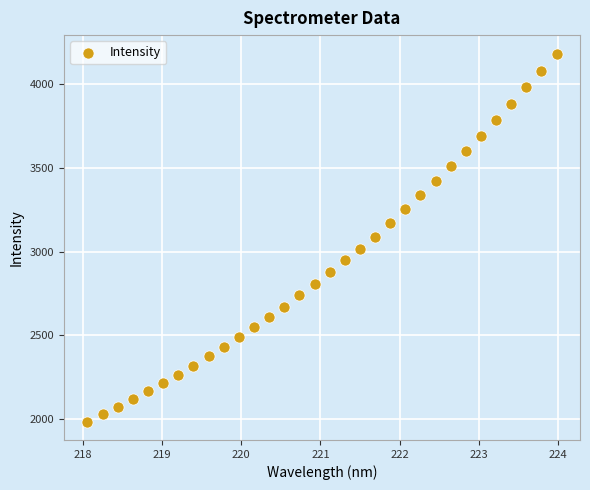

What is the range of X values (max minus min)?

5.9